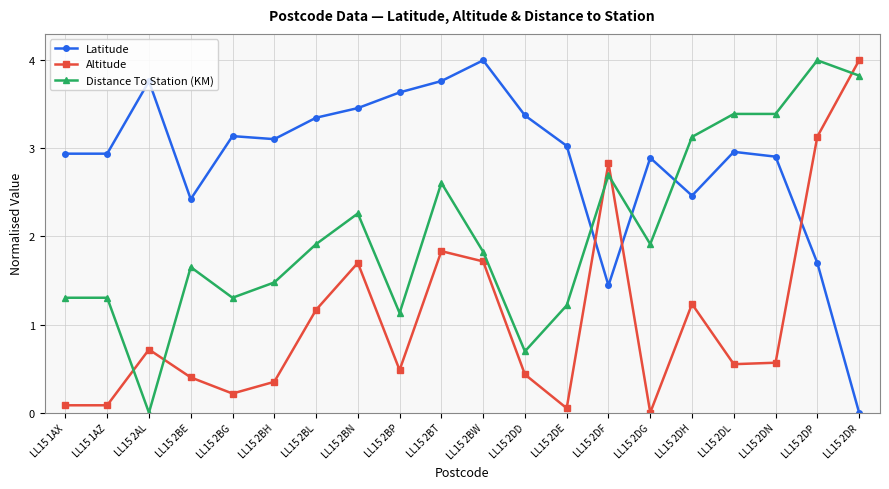

List the series in order of their overall mean, lowest first.

Altitude, Distance To Station (KM), Latitude